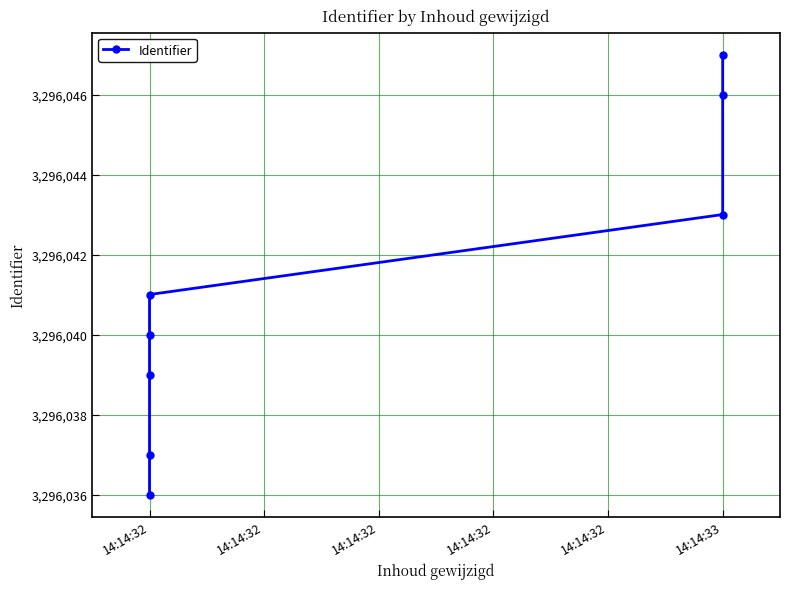

What is the ratio of the value at 14:14:32 to the value at 14:14:32?

1.0